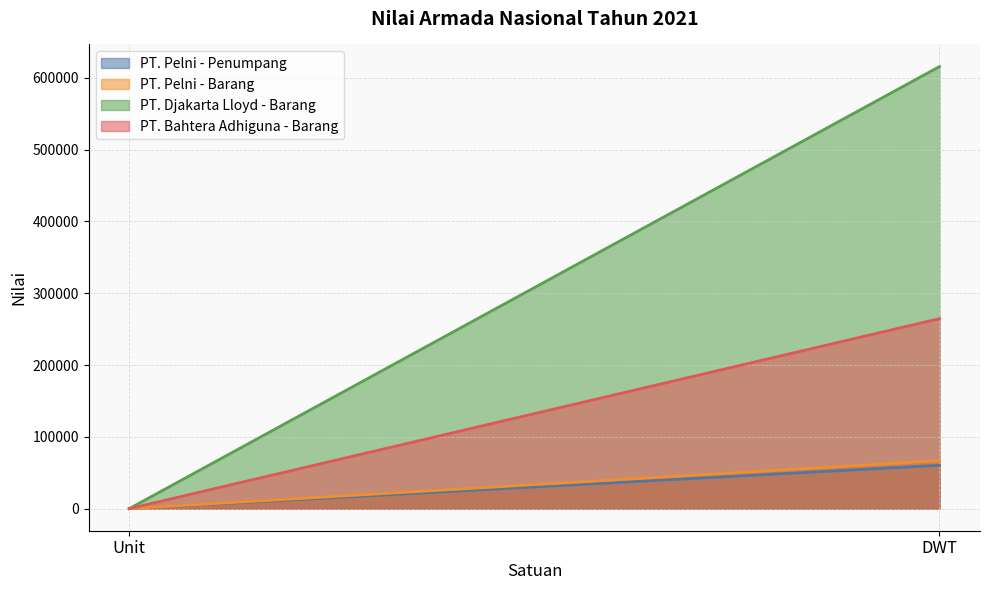

How many series are shown in this chart?

4